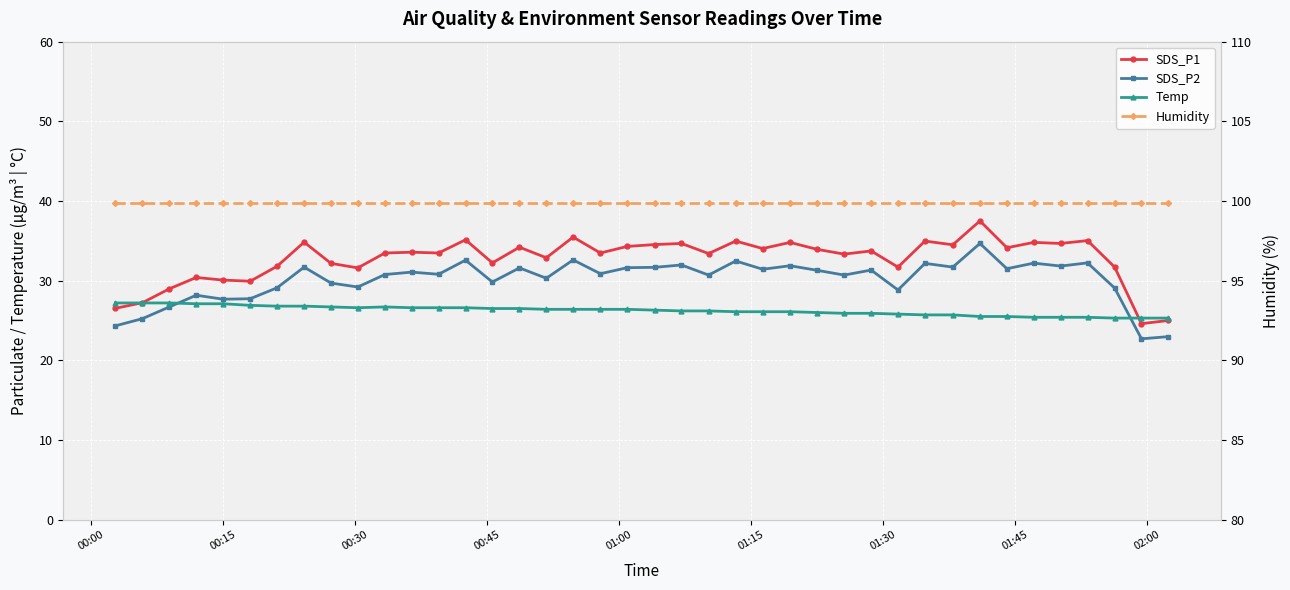

Is it true that Temp equals 6.6 at 31?

False